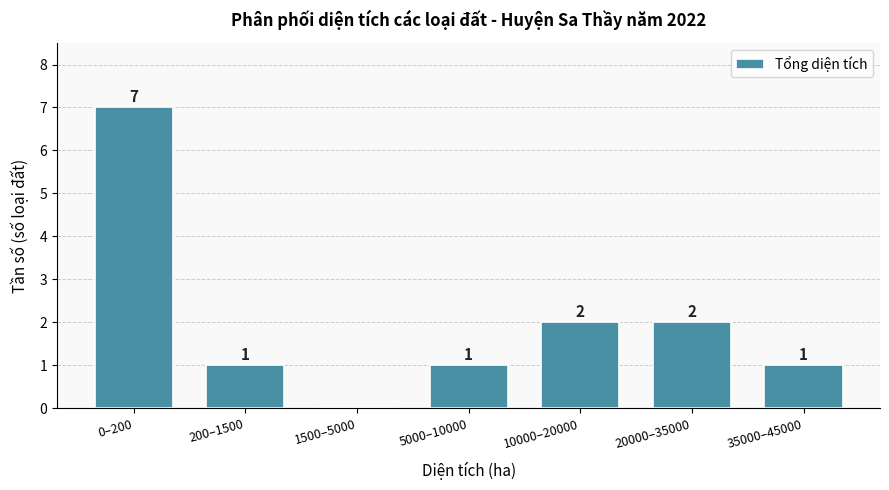

Reading left to right, extract all data points from this chart.

0–200=7	200–1500=1	1500–5000=0	5000–10000=1	10000–20000=2	20000–35000=2	35000–45000=1